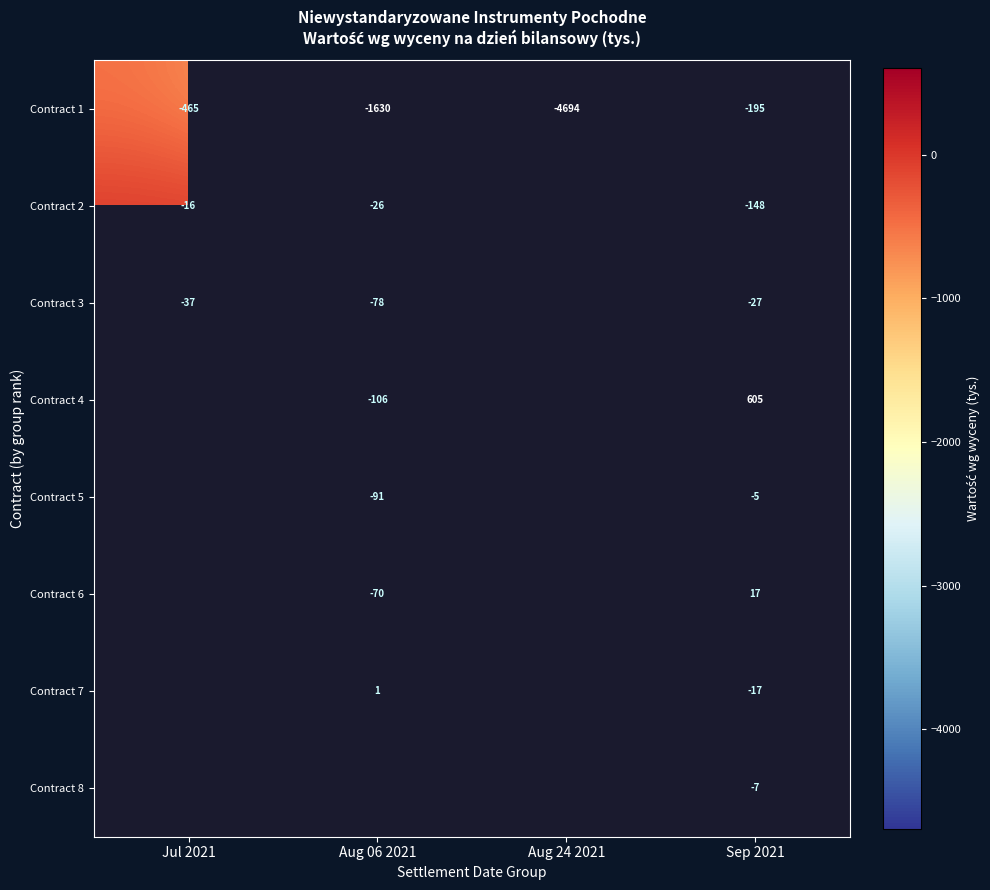

At Sep 2021, list the series in order from largest to smallest.

Contract 4, Contract 6, Contract 5, Contract 8, Contract 7, Contract 3, Contract 2, Contract 1